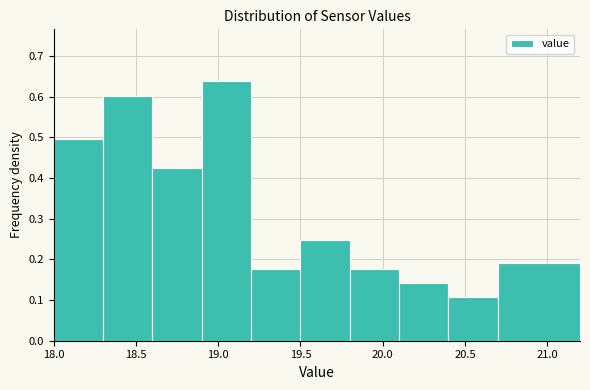

What is the height of the bar covering 20.7 to 21.2 on the x-axis? The values are not printed on the chart, so give them approximately, as read against the axis.

0.19